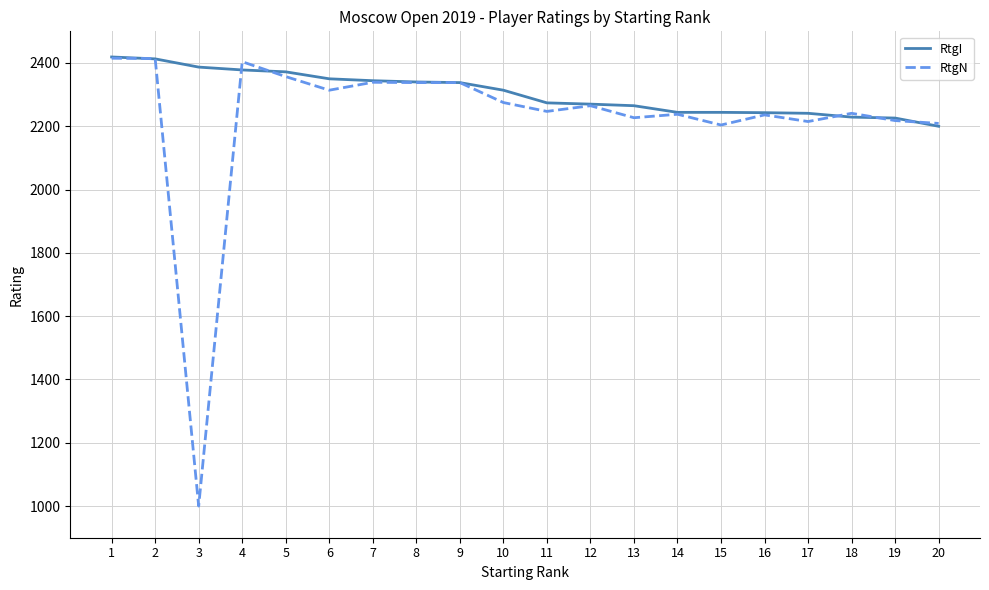

How many values in the RtgI series are below 2314?

10